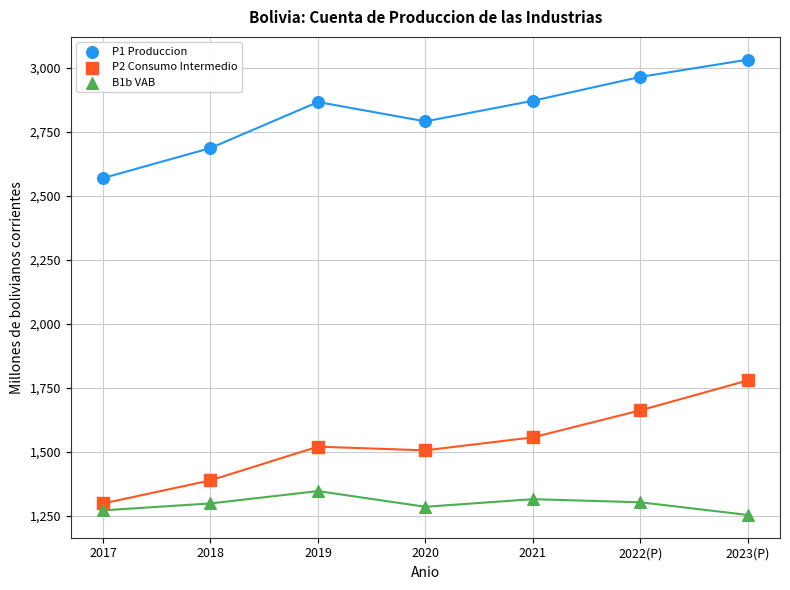

Which series contains the highest Y value?

P1 Produccion